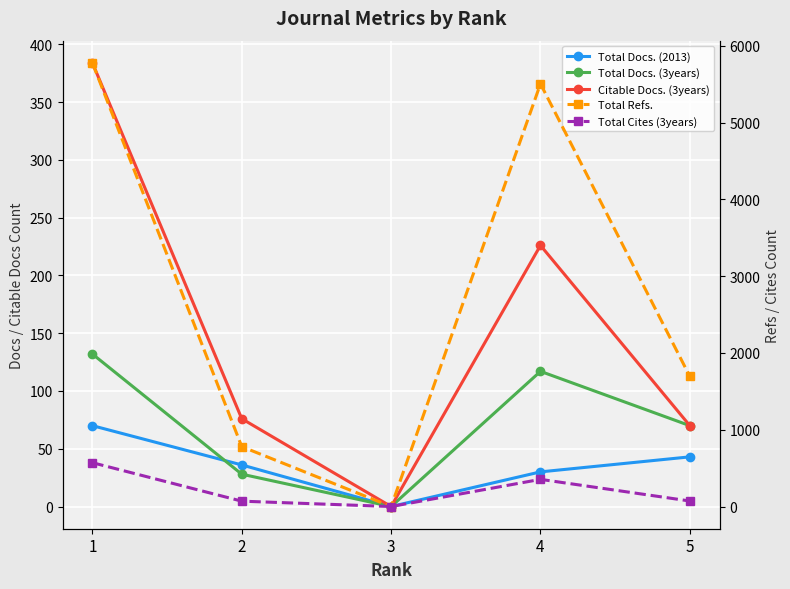

How many positive values does the Total Cites (3years) series have?

4